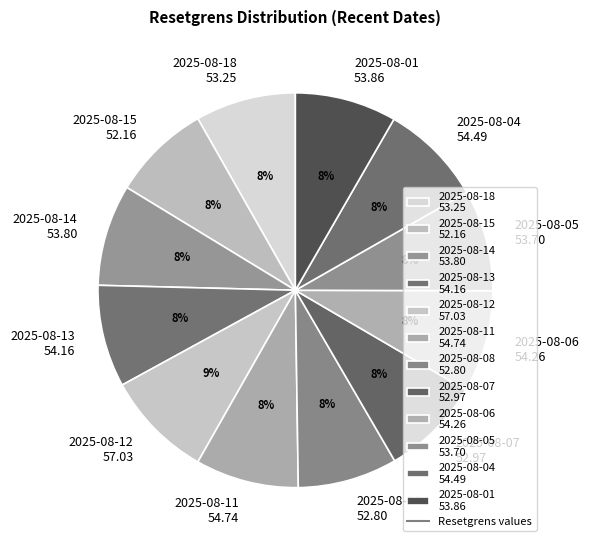

To the nearest percent, what is the difference between the largest and smallest slice percentages?

1%